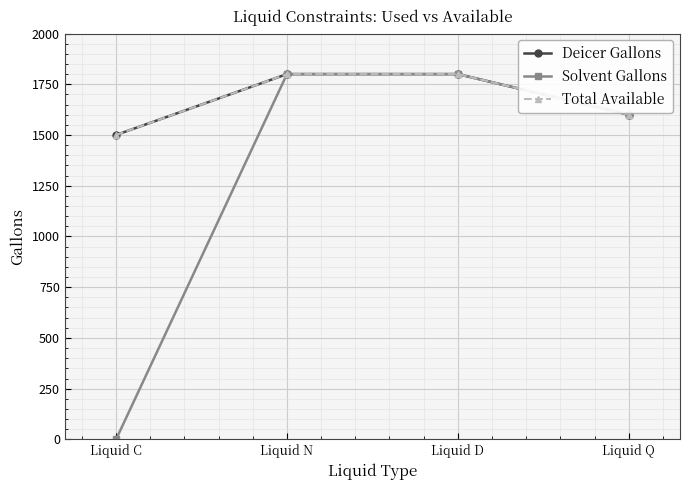

What is the approximate value of Deicer Gallons at Liquid Q?

1600